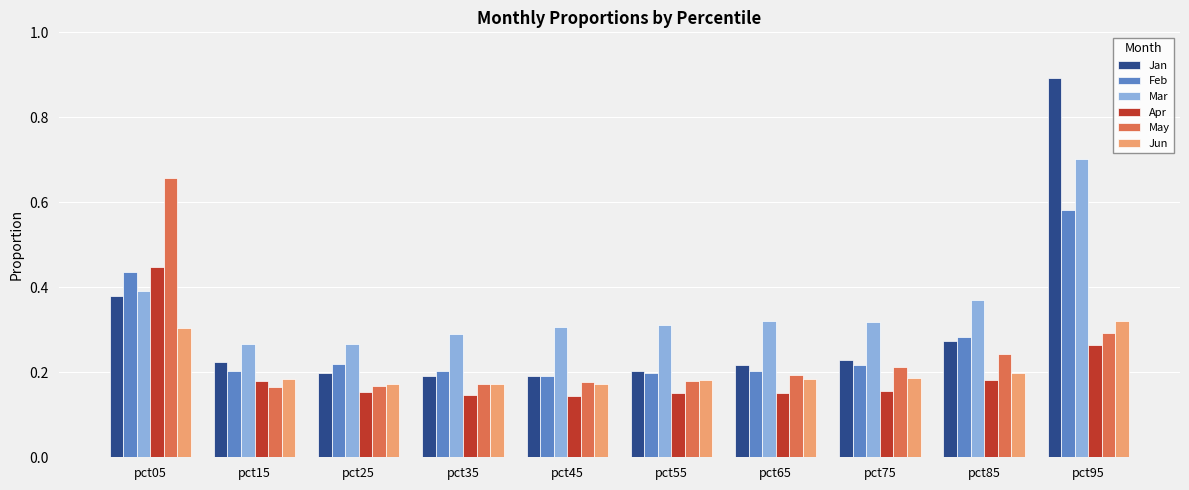

What is the total value across all series at pct05?

2.6